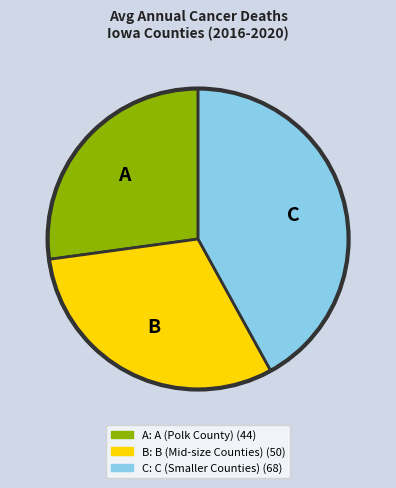

Is there a majority slice in this chart?

No